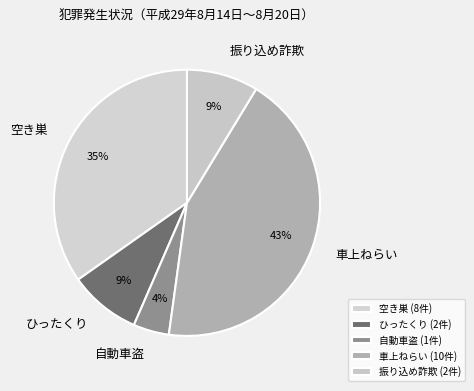

Count the number of slices in the pie.

5